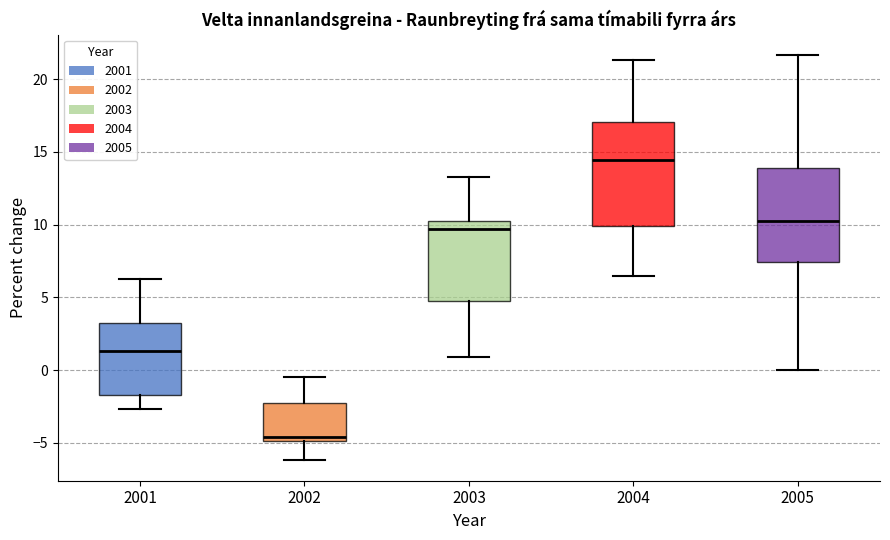

Reading left to right, transcribe this box plot: for each box, give where its median line is, the range the box spans, and where its two whiskers end, as read against the y-axis. The values are not printed on the chart, so give them approximately, as read against the axis.

2001: median 1.5, box -1.5 to 3.5, whiskers -2.5 to 6.5
2002: median -4.5, box -5.0 to -2.5, whiskers -6.0 to -0.5
2003: median 9.5, box 4.5 to 10.5, whiskers 1.0 to 13.5
2004: median 14.5, box 10.0 to 17.0, whiskers 6.5 to 21.5
2005: median 10.0, box 7.5 to 14.0, whiskers 0.0 to 21.5